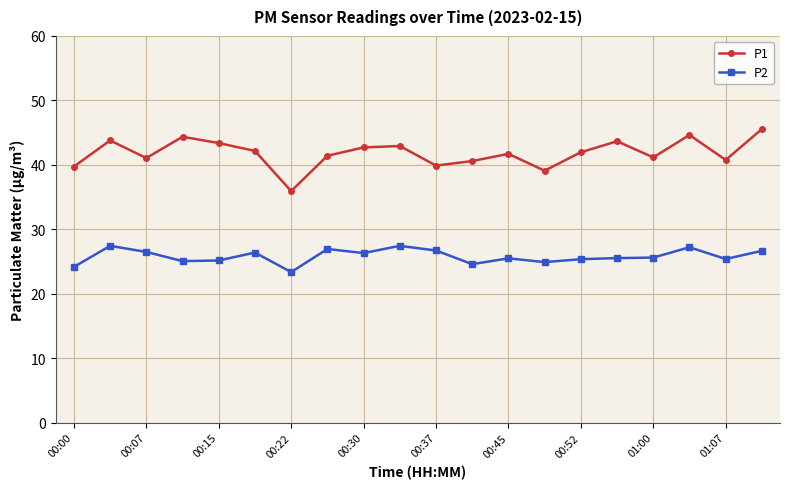

Which series has the largest total across all categories?

P1